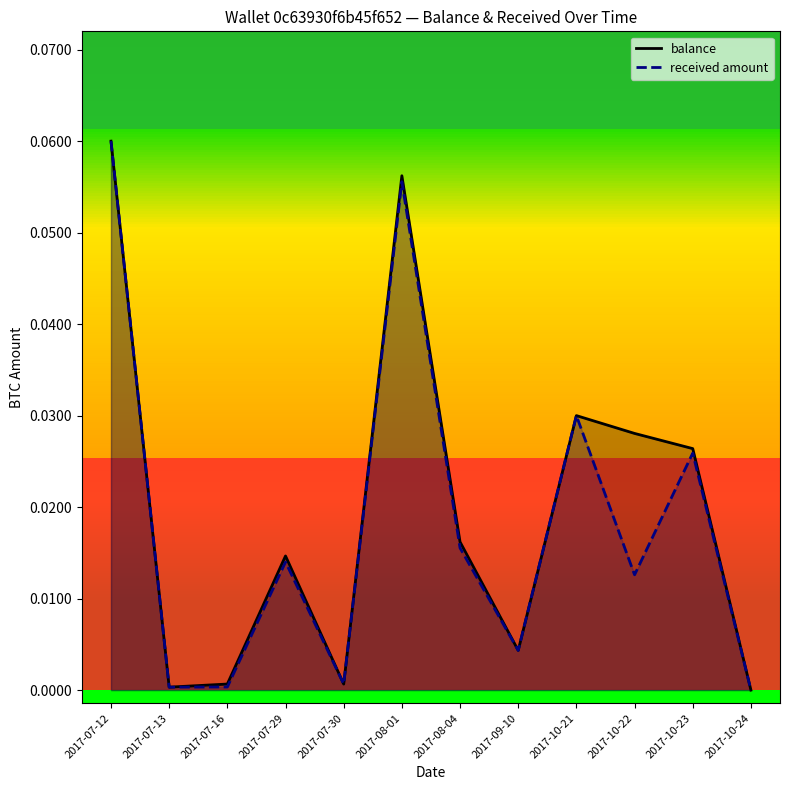

The value of received amount at 2017-08-01 is 0.0. True or false?

False